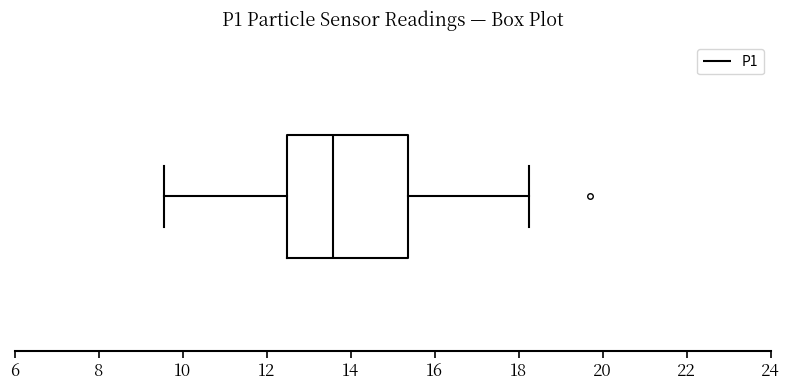

Where is the left edge of the box on the x-axis? The values are not printed on the chart, so give them approximately, as read against the axis.

12.4